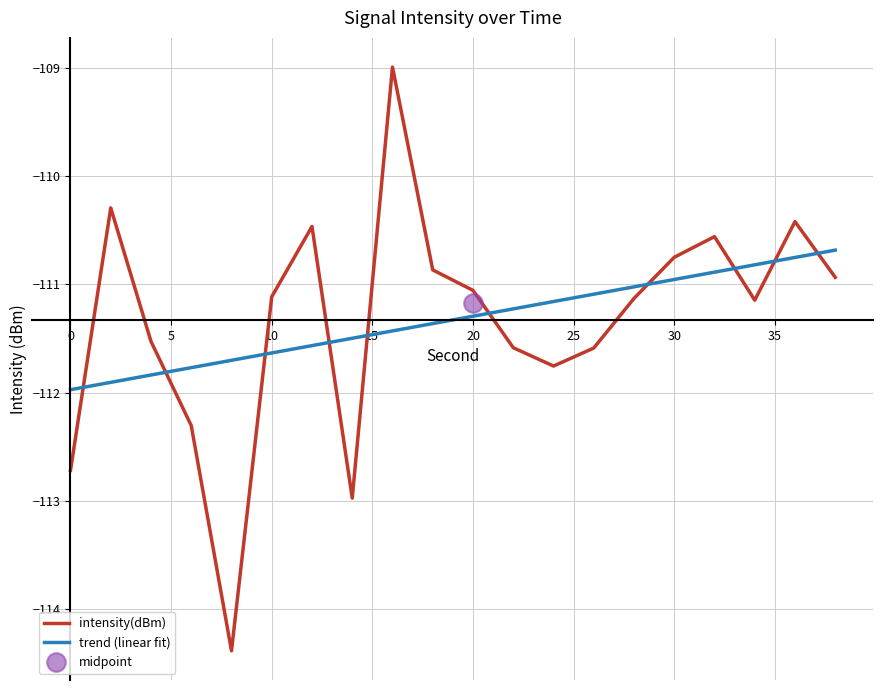

The value of intensity(dBm) at 0 is -112.7. True or false?

True